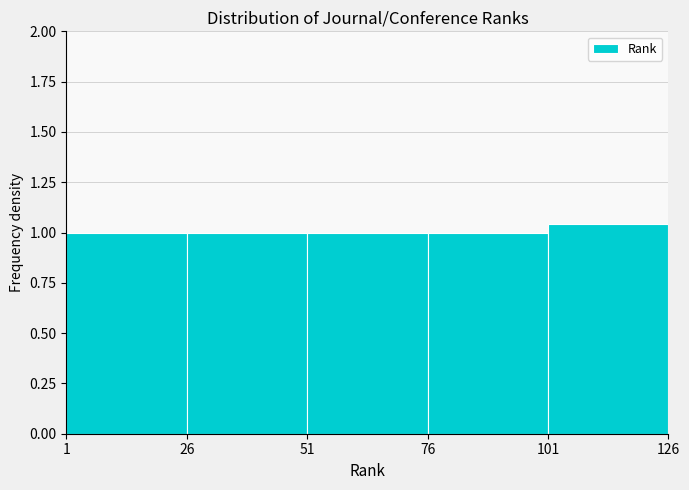

Reading left to right, transcribe this chart: for each bar, give the range it covers on the x-axis and its height. The values are not printed on the chart, so give them approximately, as read against the axis.

1 to 26: 1.00
26 to 51: 1.00
51 to 76: 1.00
76 to 101: 1.00
101 to 126: 1.05